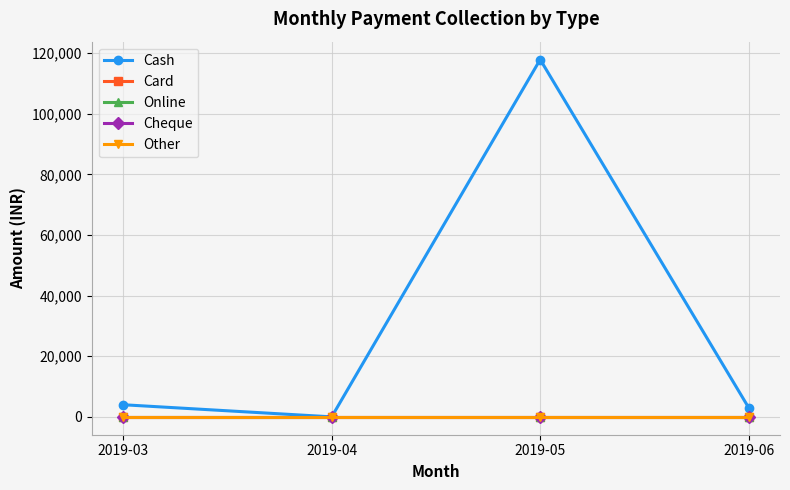

What is the average value of the Cash series?

31225